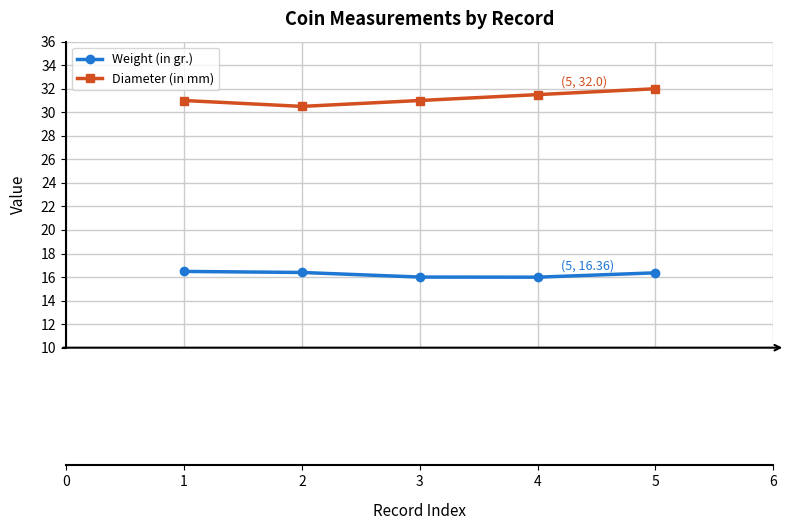

Is the value of Diameter (in mm) at 2 greater than the value of Weight (in gr.) at 4?

Yes